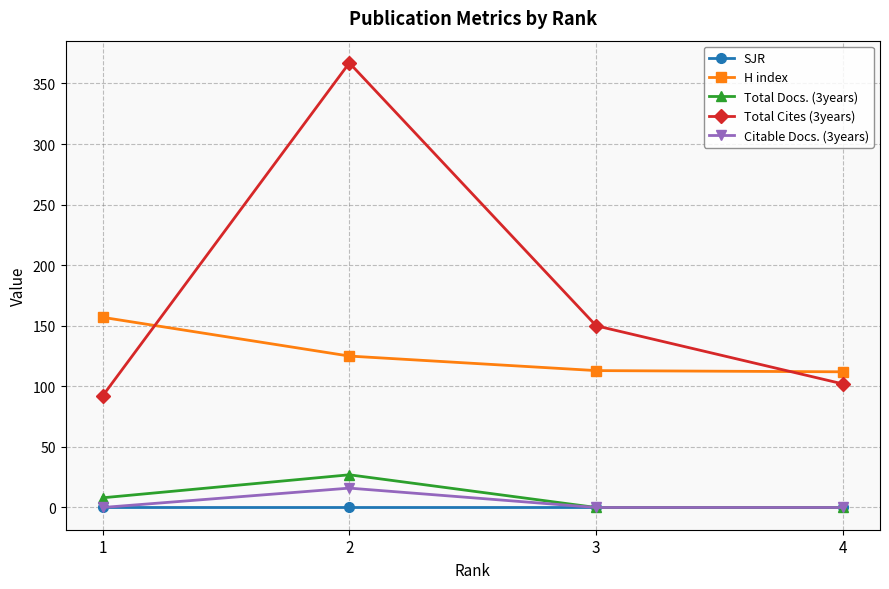

Which series has the largest total across all categories?

Total Cites (3years)